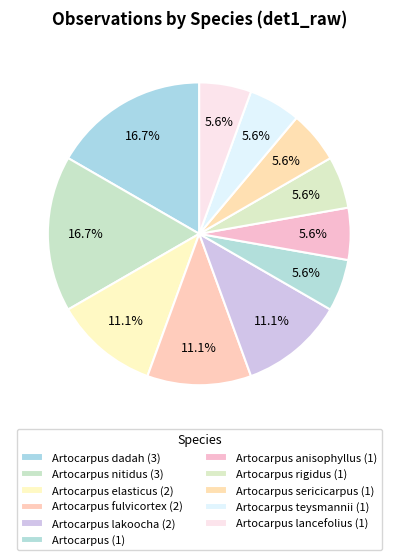

How many segments does this pie chart have?

11